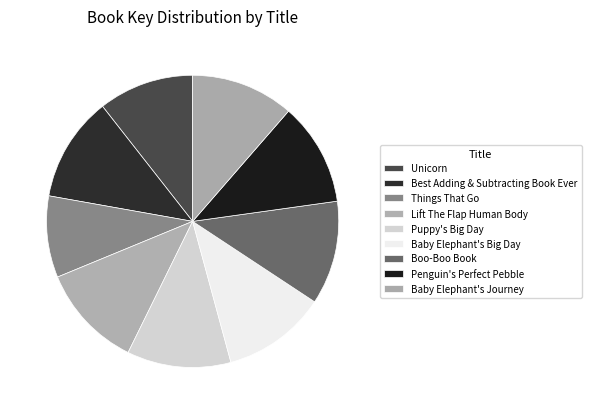

True or false: Baby Elephant's Big Day accounts for 11% of the total.

True